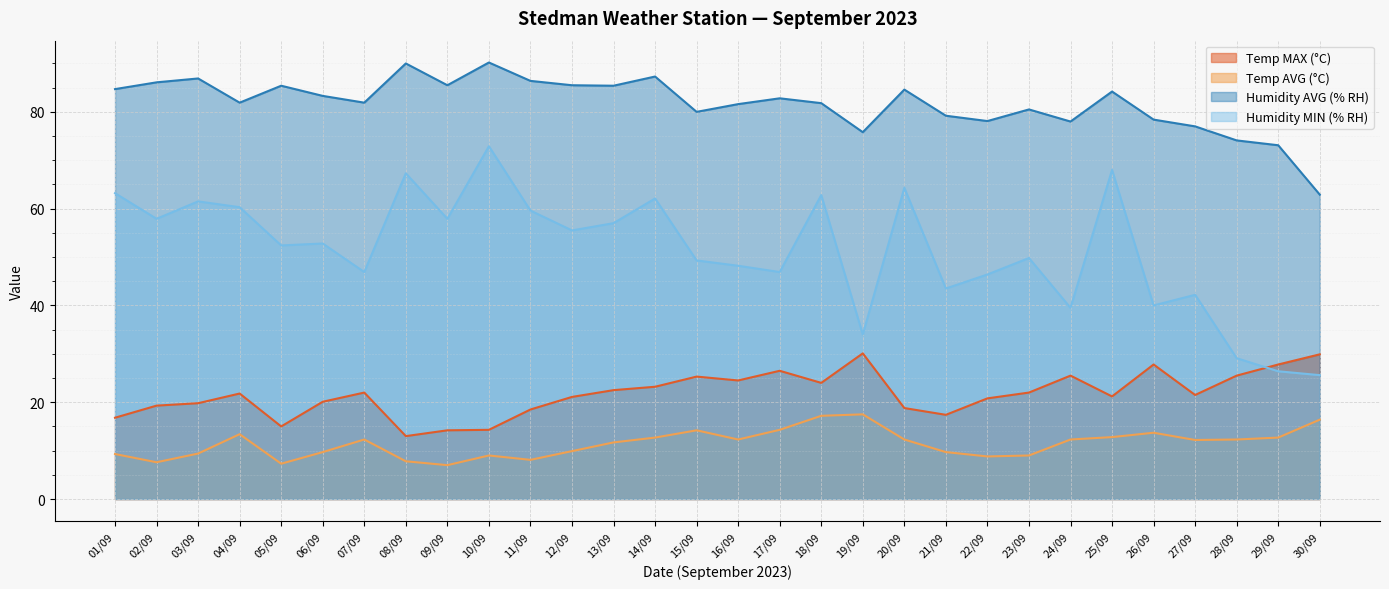

What is the difference between the Humidity MIN (% RH) values at 16/09 and 23/09?

1.6